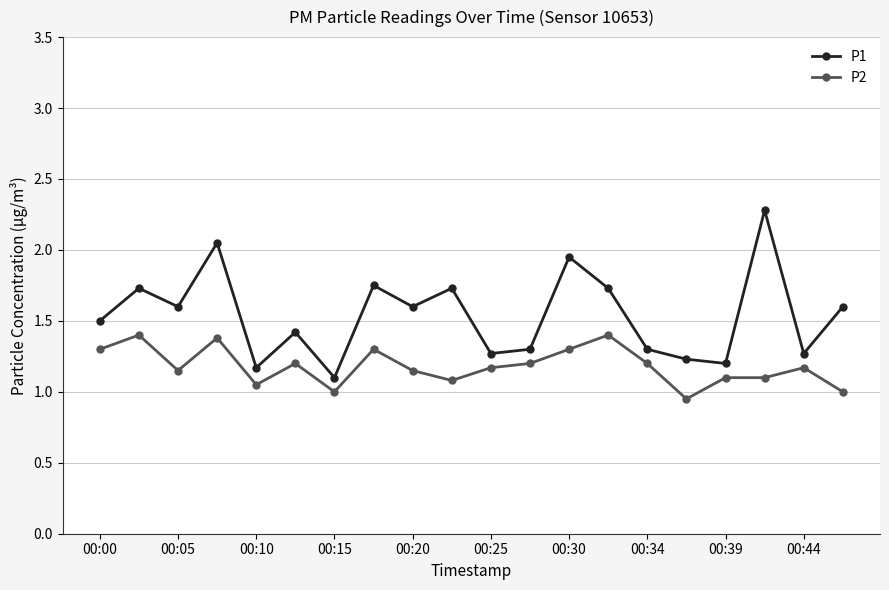

What is the value of the P1 point at the 12th from the left?

1.3